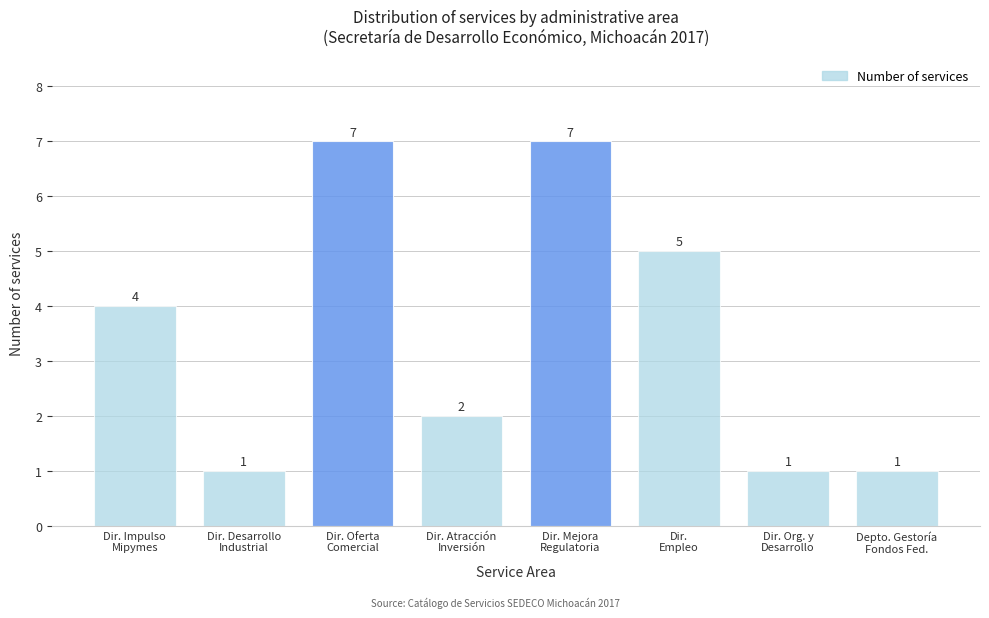

Reading right to left, list all the values displayed in this chart.

1	1	5	7	2	7	1	4